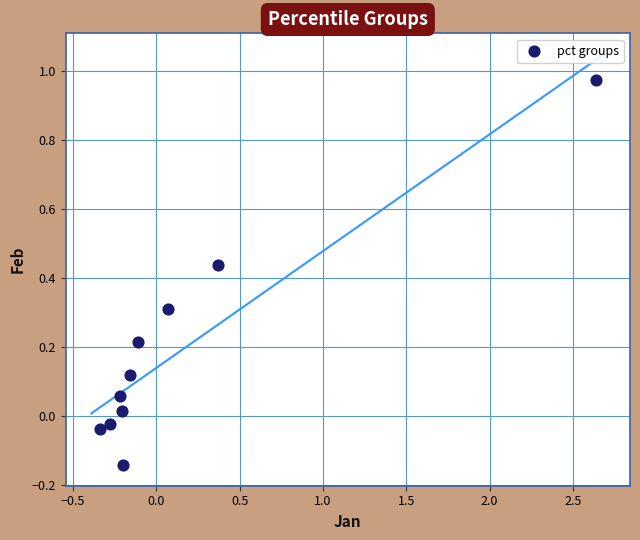

What is the range of X values (max minus min)?

3.0